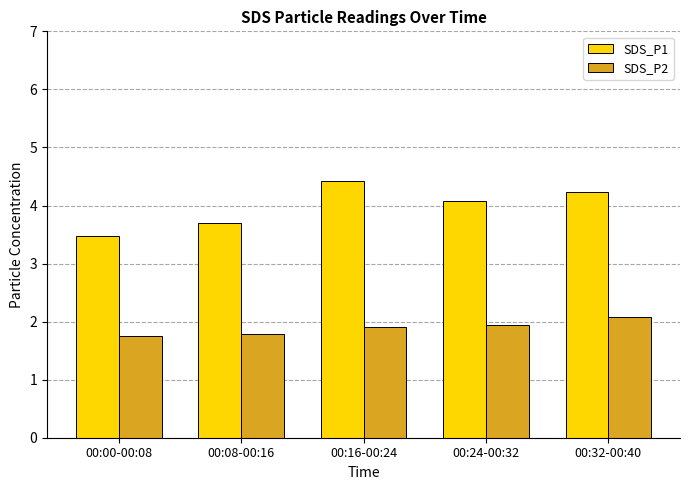

What is the label of the 5th bar from the right?

00:00-00:08